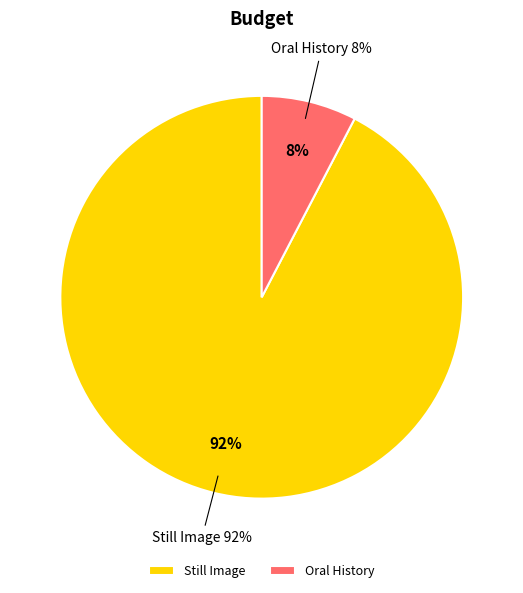

What portion of the pie excludes Oral History?

92.4%